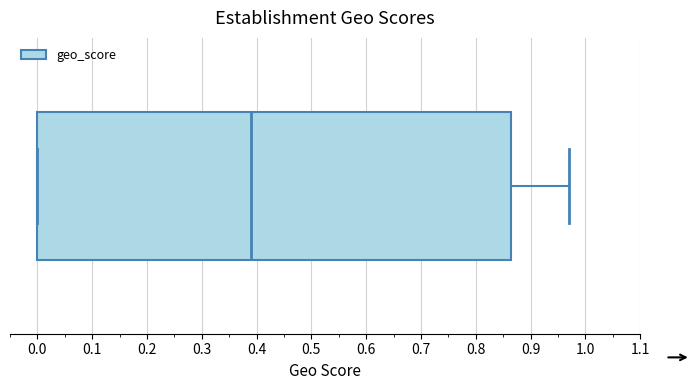

Transcribe this box plot: give where the median line is, the range the box spans, and where the two whiskers end, as read against the x-axis. The values are not printed on the chart, so give them approximately, as read against the axis.

median 0.39, box 0.00 to 0.87, whiskers 0.00 to 0.97